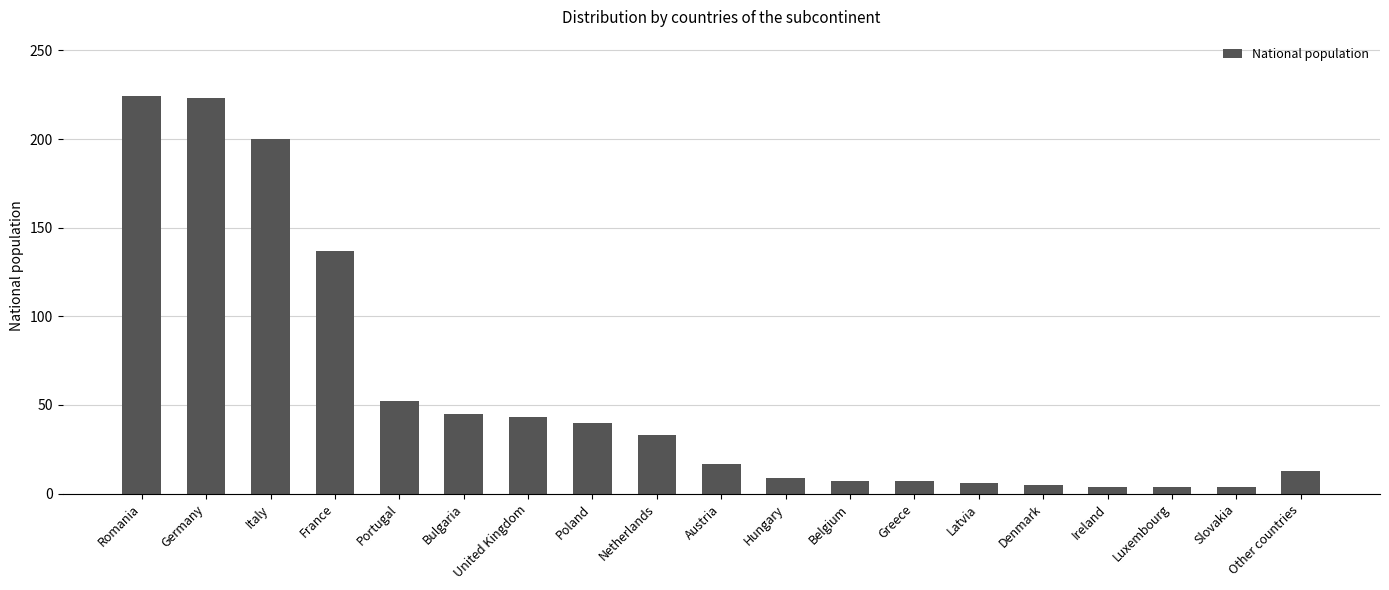

Which has a higher value, Portugal or United Kingdom?

Portugal